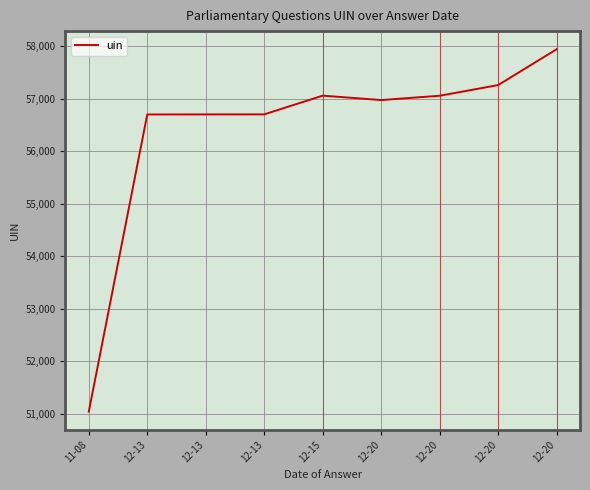

Approximately how many times larger is the value at 12-13 compared to 12-20?

1.0